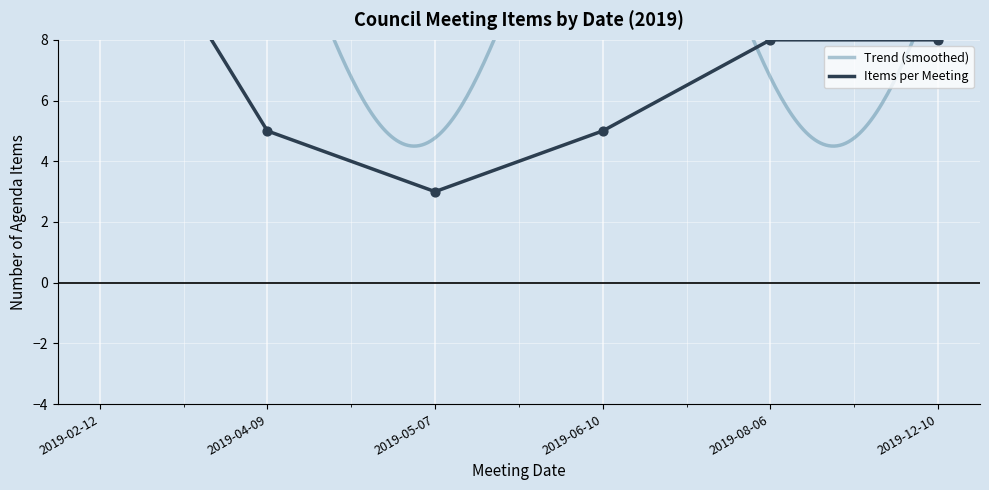

Between 2019-12-10+ and 2019-05-07, which is larger?

2019-05-07